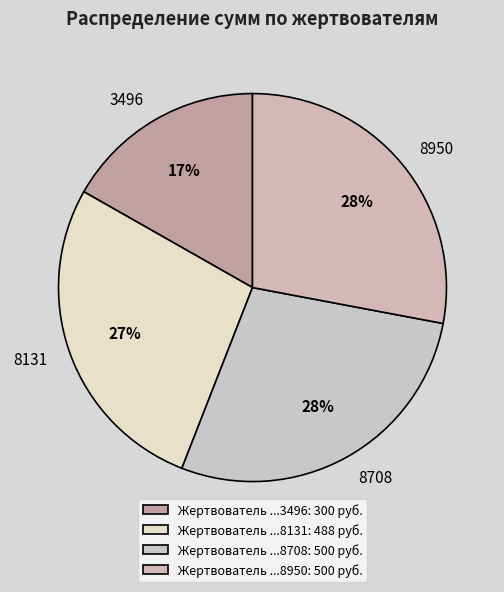

To the nearest percent, what percentage of the pie is 3496?

17%